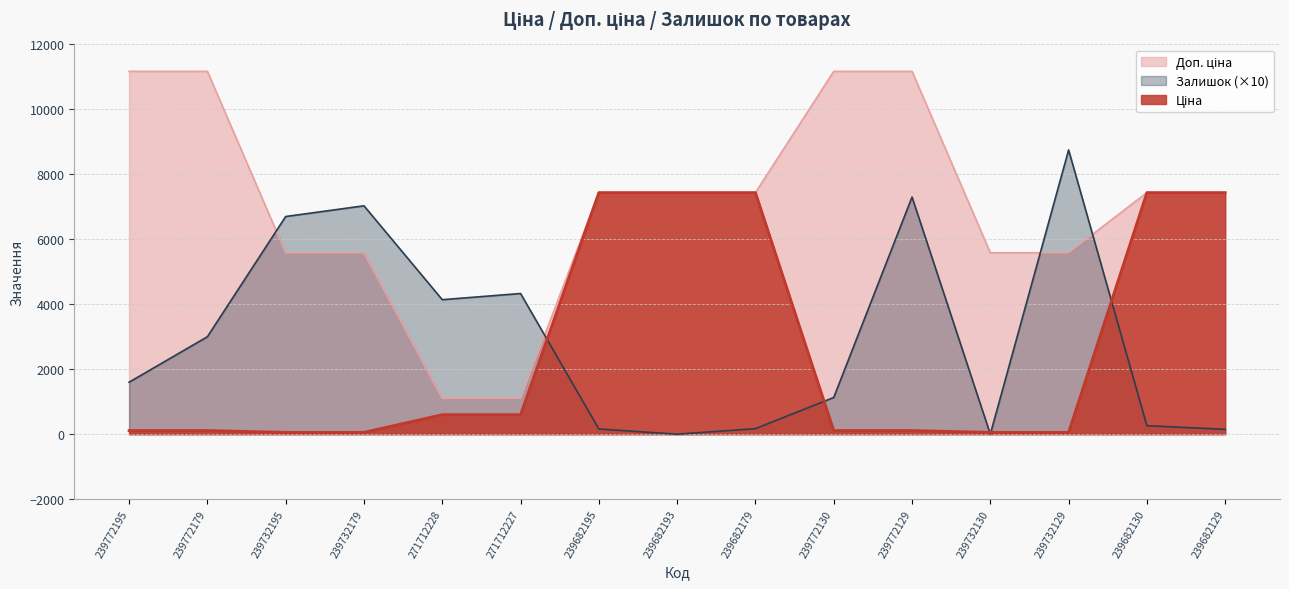

What is the difference between the highest and lowest values at 239682179?

7266.2